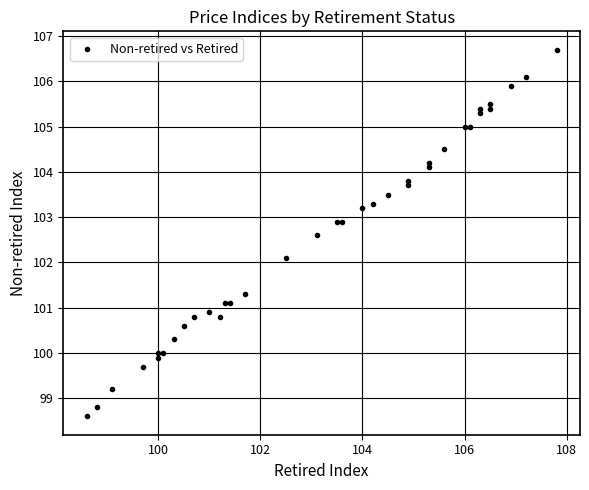

What Y value in the scatter plot is closest to 102?

102.1